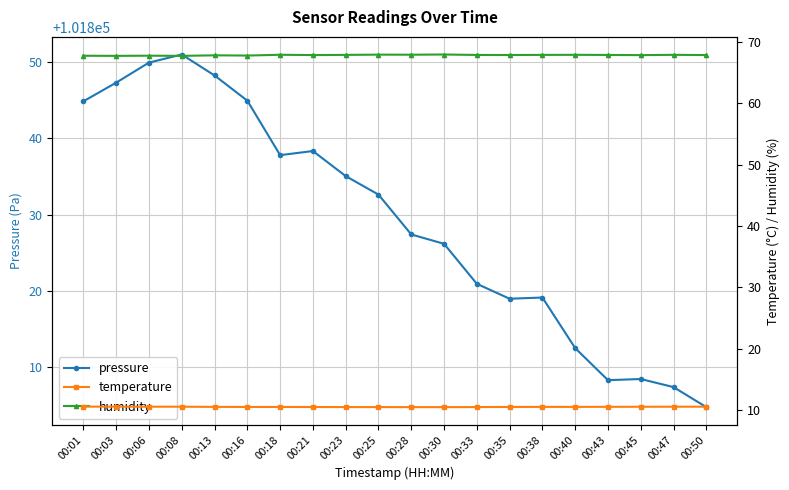

Which series changed the most between 00:03 and 00:23?

pressure